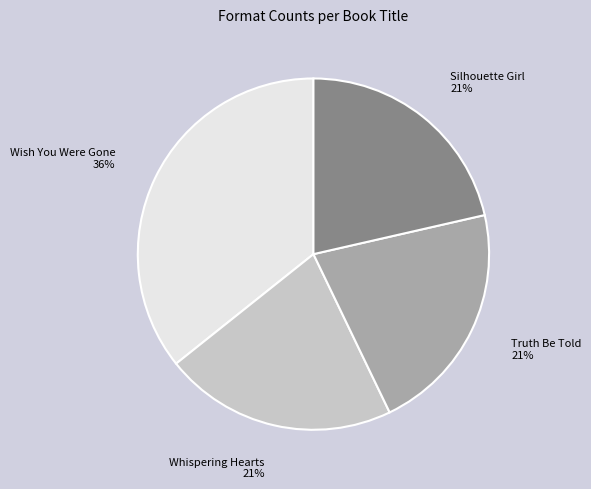

The Whispering Hearts slice represents 33% of the pie. True or false?

False